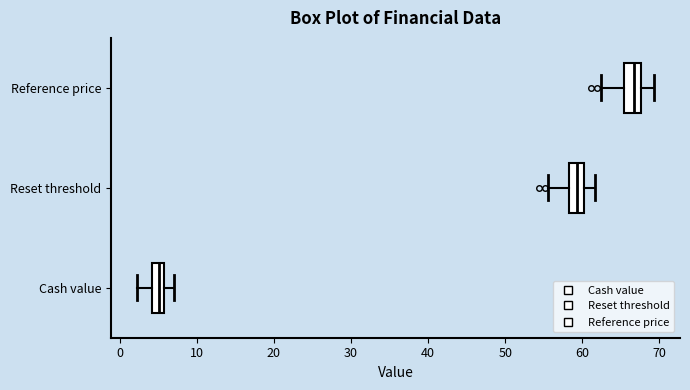

Reading bottom to top, transcribe this box plot: for each box, give where its median line is, the range the box spans, and where its two whiskers end, as read against the x-axis. The values are not printed on the chart, so give them approximately, as read against the axis.

Cash value: median 5, box 4 to 6, whiskers 2 to 7
Reset threshold: median 59, box 58 to 60, whiskers 56 to 62
Reference price: median 67, box 65 to 68, whiskers 62 to 69